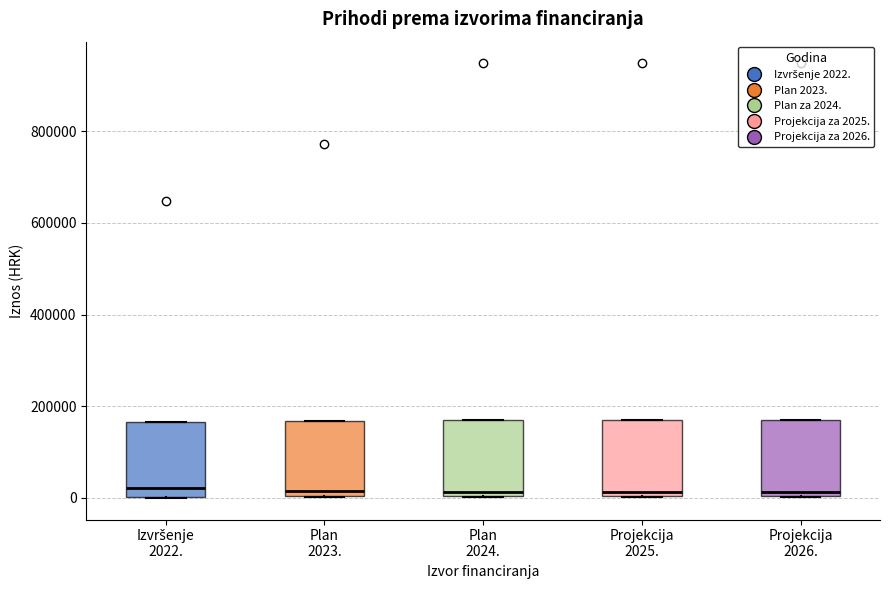

Reading left to right, transcribe this box plot: for each box, give where its median line is, the range the box spans, and where its two whiskers end, as read against the y-axis. The values are not printed on the chart, so give them approximately, as read against the axis.

Izvršenje 2022.: median 20000, box 0 to 160000, whiskers 0 to 160000
Plan 2023.: median 20000, box 0 to 160000, whiskers 0 to 160000
Plan 2024.: median 20000, box 0 to 160000, whiskers 0 to 160000
Projekcija 2025.: median 20000, box 0 to 160000, whiskers 0 to 160000
Projekcija 2026.: median 20000, box 0 to 160000, whiskers 0 to 160000